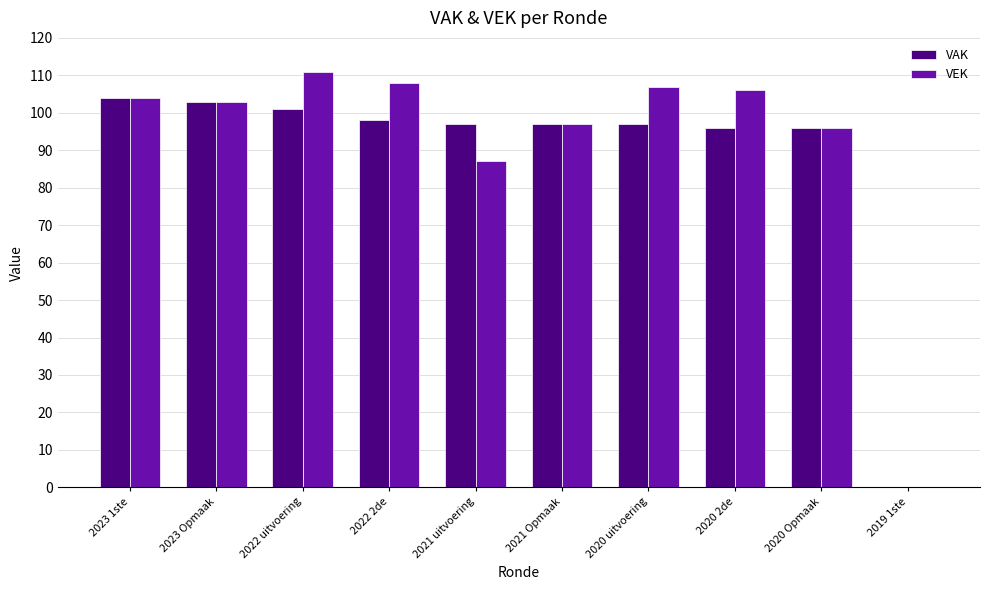

At which category is the sum across all series the highest?

2022 uitvoering